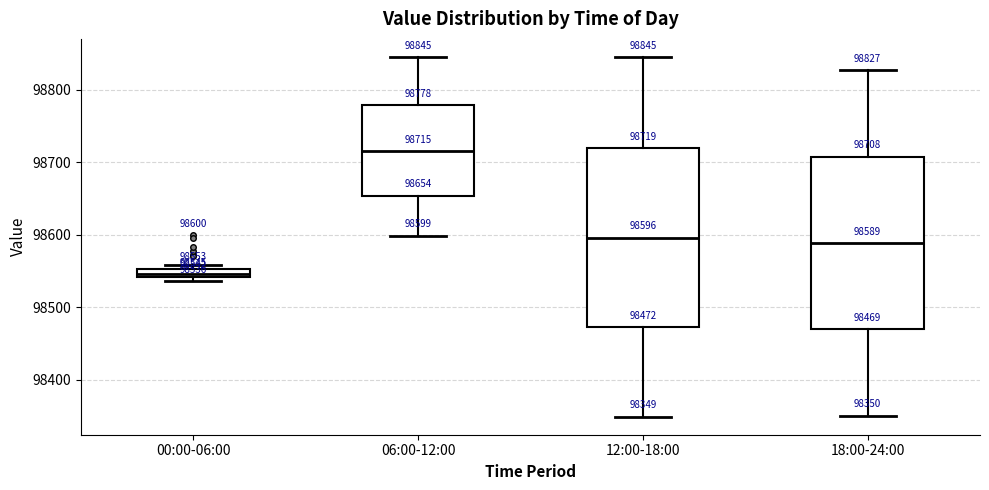

Which box has the highest median line?

06:00-12:00